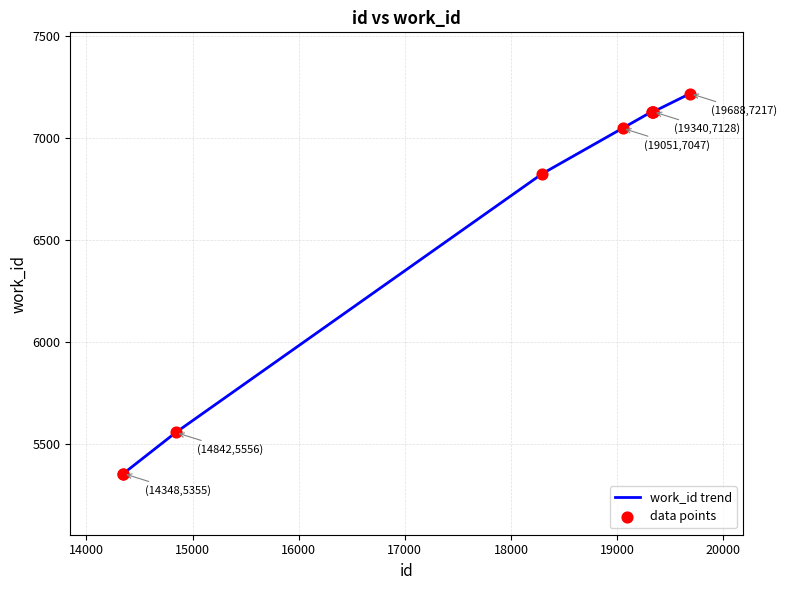

What is the maximum value shown in the chart?

7217